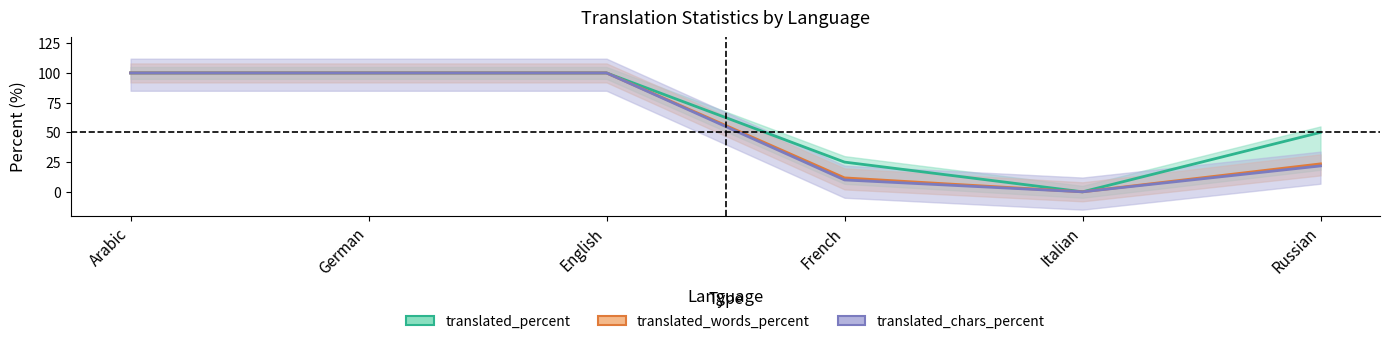

Does the chart display data point markers on the line(s)?

No